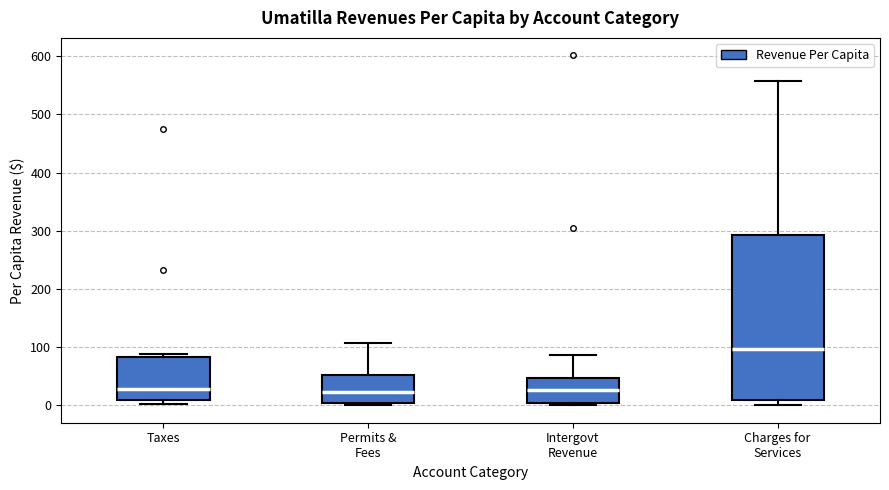

Reading left to right, read every box against the y-axis: the position of its median line, the range the box covers, and the ends of its whiskers. The values are not printed on the chart, so give them approximately, as read against the axis.

Taxes: median 30, box 10 to 80, whiskers 0 to 90
Permits & Fees: median 20, box 0 to 50, whiskers 0 (just below the box's lower edge) to 110
Intergovt Revenue: median 30, box 0 to 50, whiskers 0 (just below the box's lower edge) to 90
Charges for Services: median 100, box 10 to 290, whiskers 0 to 560